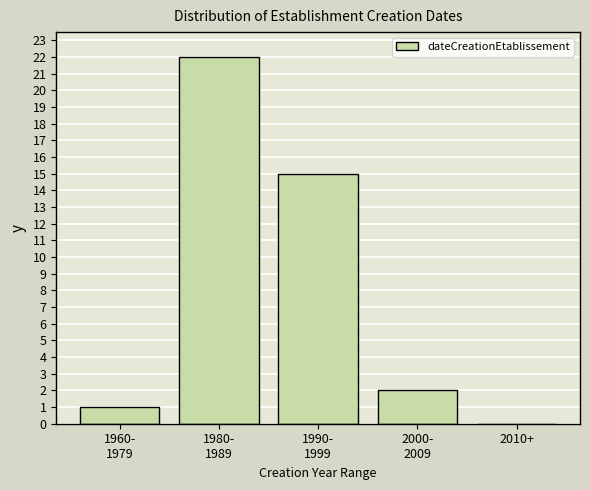

What is the sum of all values?

40